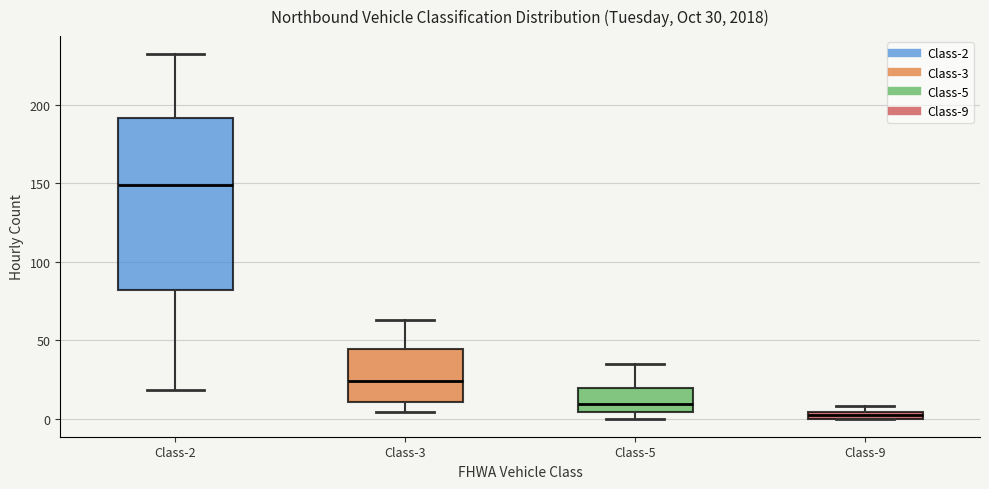

Which box has the highest median line?

Class-2